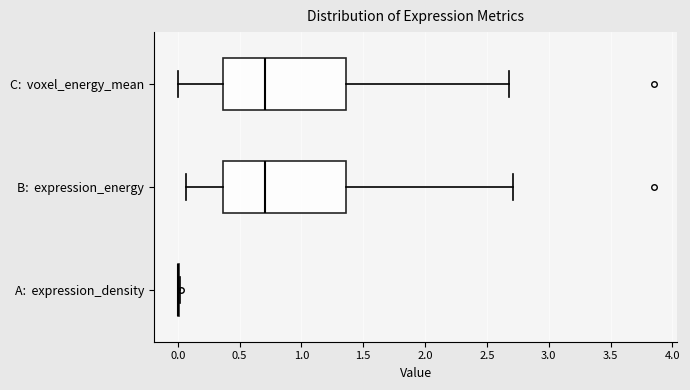

Reading bottom to top, read every box against the x-axis: the position of its median line, the range the box covers, and the ends of its whiskers. The values are not printed on the chart, so give them approximately, as read against the axis.

A: expression_density: box collapsed to a line at 0.00, whiskers 0.00 to 0.00
B: expression_energy: median 0.70, box 0.35 to 1.35, whiskers 0.05 to 2.70
C: voxel_energy_mean: median 0.70, box 0.35 to 1.35, whiskers 0.00 to 2.70